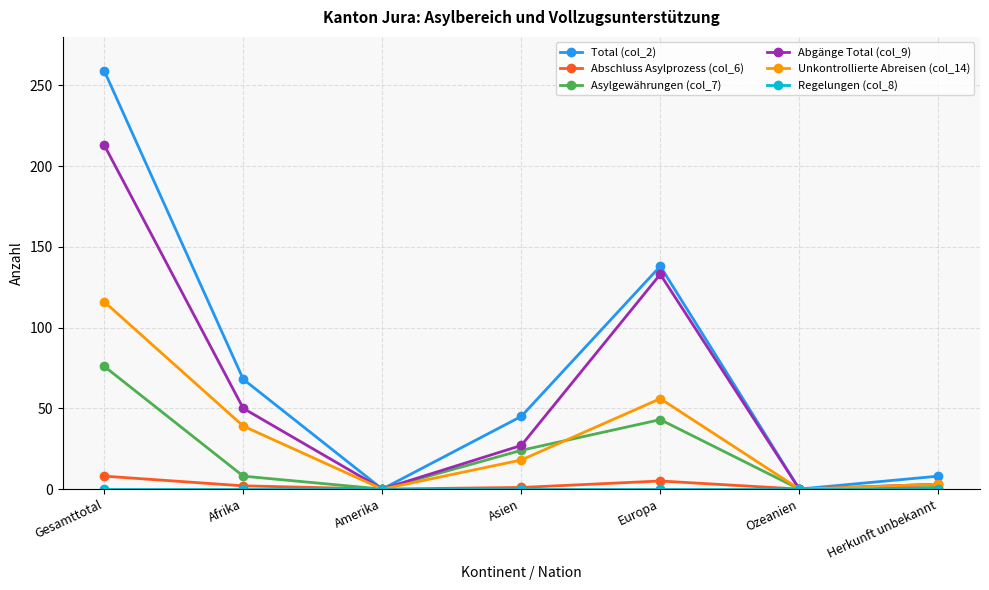

Which series changed the most between Gesamttotal and Amerika?

Total (col_2)